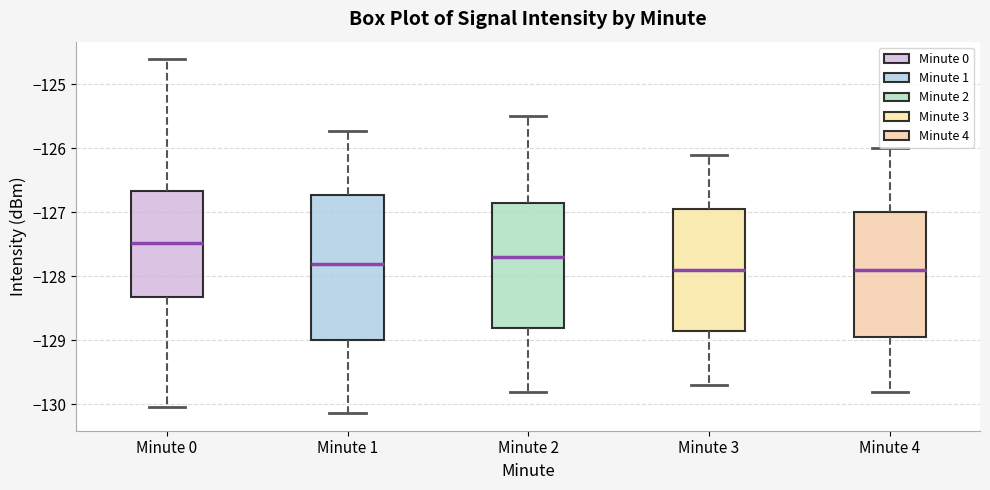

Reading left to right, transcribe this box plot: for each box, give where its median line is, the range the box spans, and where its two whiskers end, as read against the y-axis. The values are not printed on the chart, so give them approximately, as read against the axis.

Minute 0: median -127.5, box -128.3 to -126.7, whiskers -130.0 to -124.6
Minute 1: median -127.8, box -129.0 to -126.7, whiskers -130.1 to -125.7
Minute 2: median -127.7, box -128.8 to -126.8, whiskers -129.8 to -125.5
Minute 3: median -127.9, box -128.8 to -126.9, whiskers -129.7 to -126.1
Minute 4: median -127.9, box -128.9 to -127.0, whiskers -129.8 to -126.0